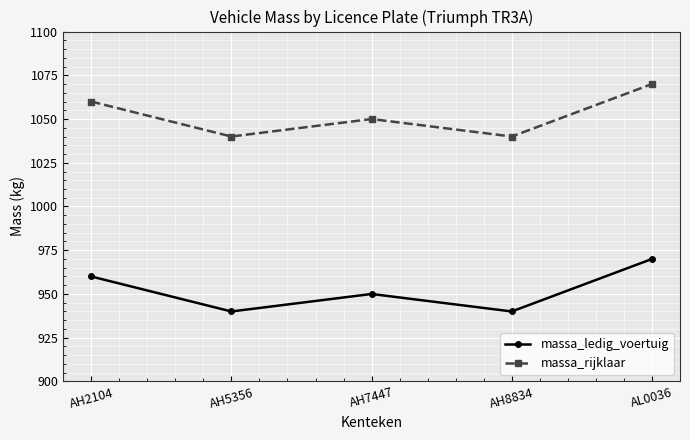

How many interior local valleys does the massa_ledig_voertuig series have?

2